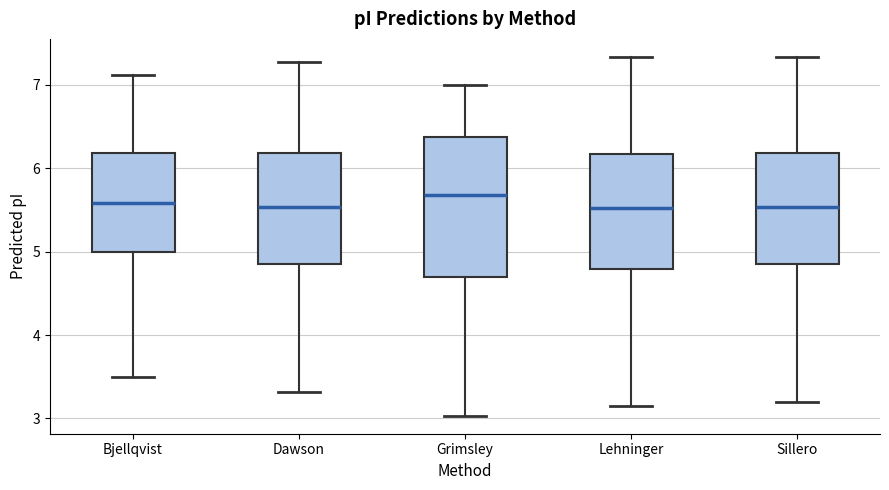

Where does the upper whisker of the box for Lehninger end on the y-axis? The values are not printed on the chart, so give them approximately, as read against the axis.

7.3